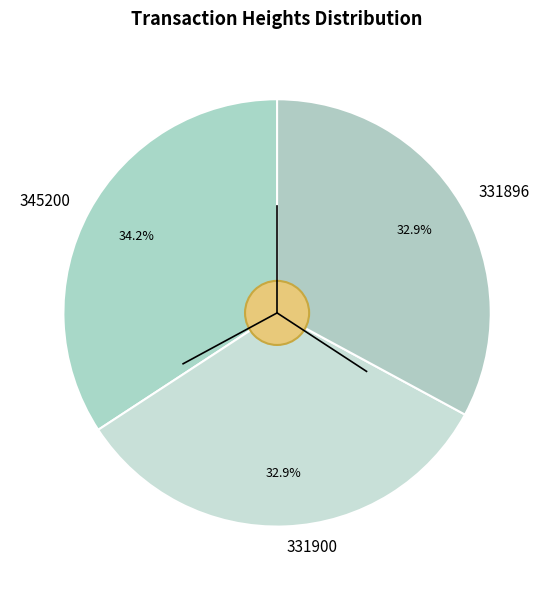

What portion of the pie excludes 331896?

67.1%